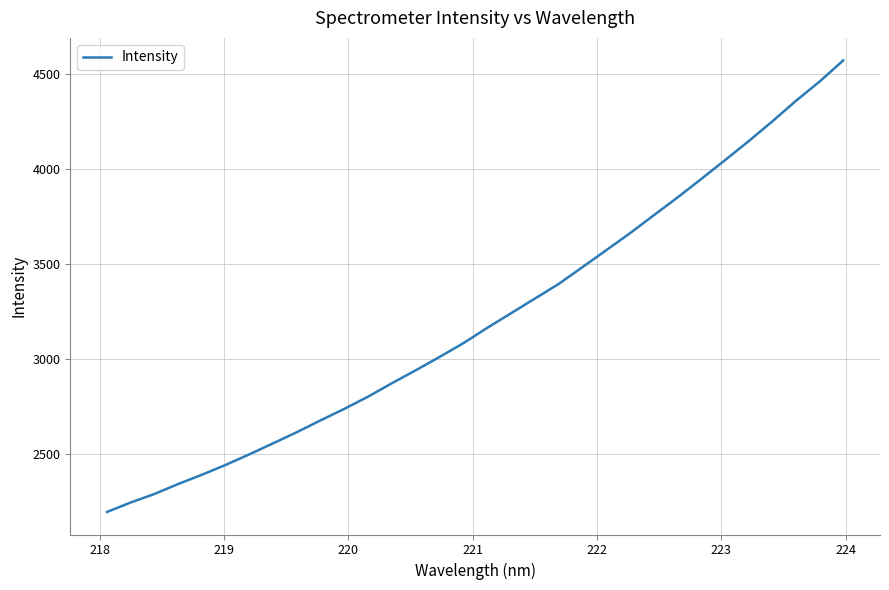

What is the maximum value shown in the chart?

4573.5